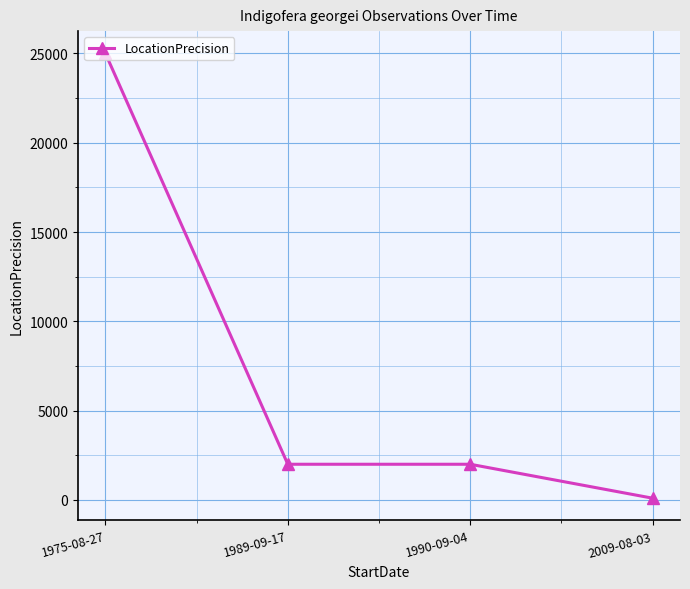

Where does the data first go above 2000?

1975-08-27